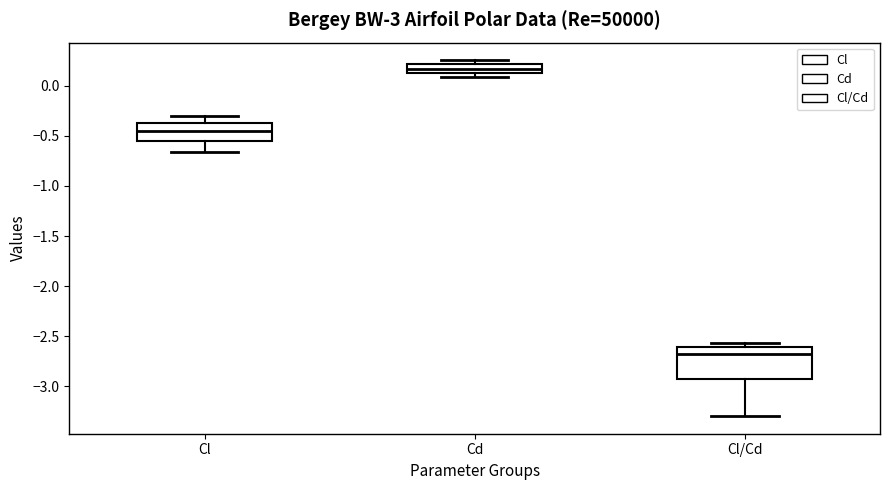

Which box has the highest median line?

Cd